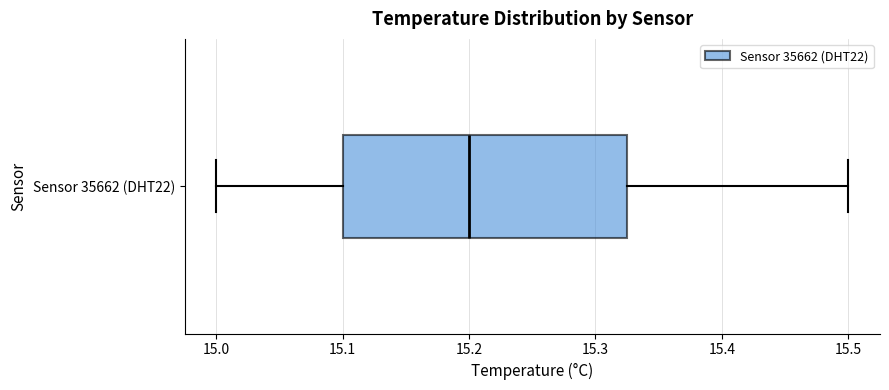

Read this box plot against the x-axis: the position of the median line, the range covered by the box, and the ends of both whiskers. The values are not printed on the chart, so give them approximately, as read against the axis.

median 15.20, box 15.10 to 15.33, whiskers 15.00 to 15.50